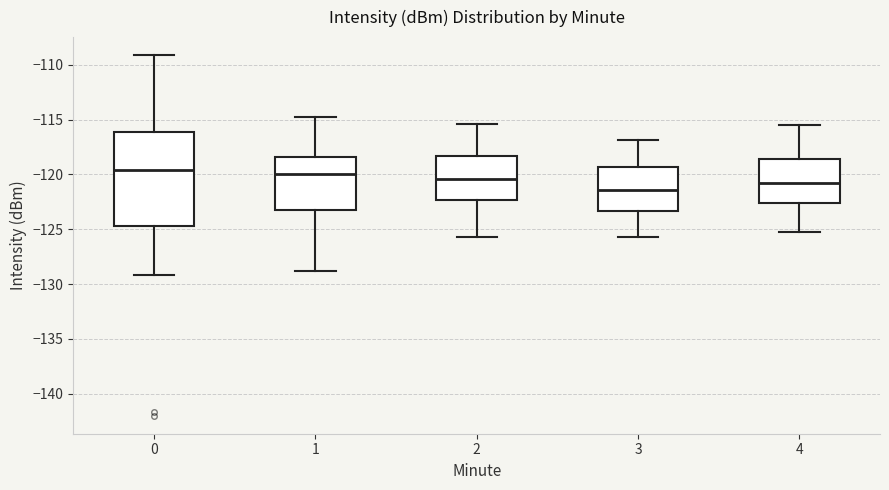

Comparing the boxes themselves (not the whiskers), which one is the tallest?

0